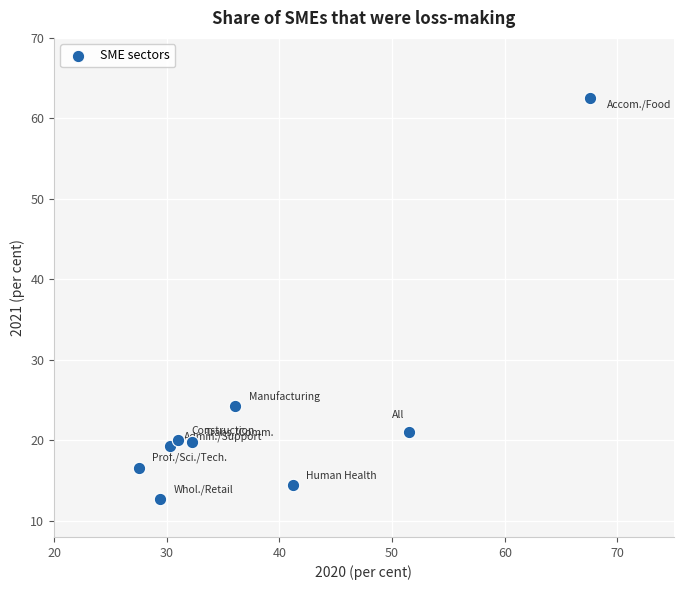

What Y value in the scatter plot is closest to 37?

24.3